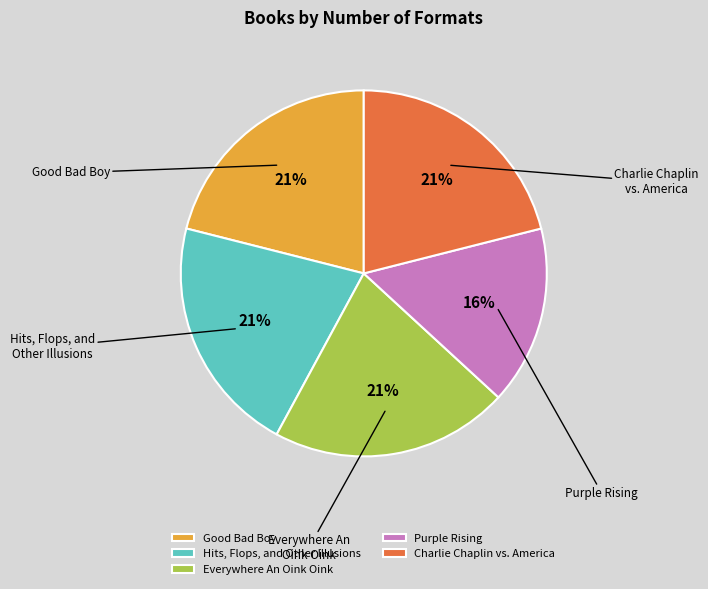

Is it true that Good Bad Boy is 32% of the pie?

False